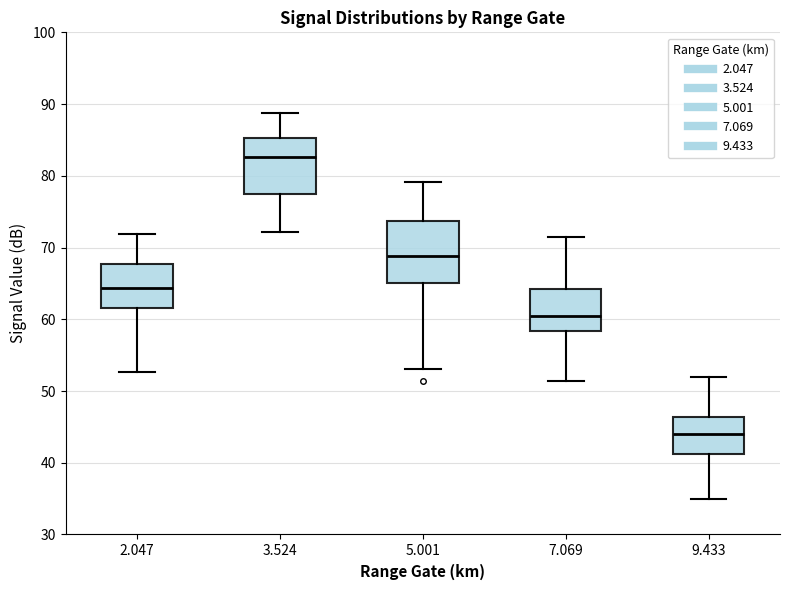

Where is the upper edge of the box at x = 5.001 on the y-axis? The values are not printed on the chart, so give them approximately, as read against the axis.

74